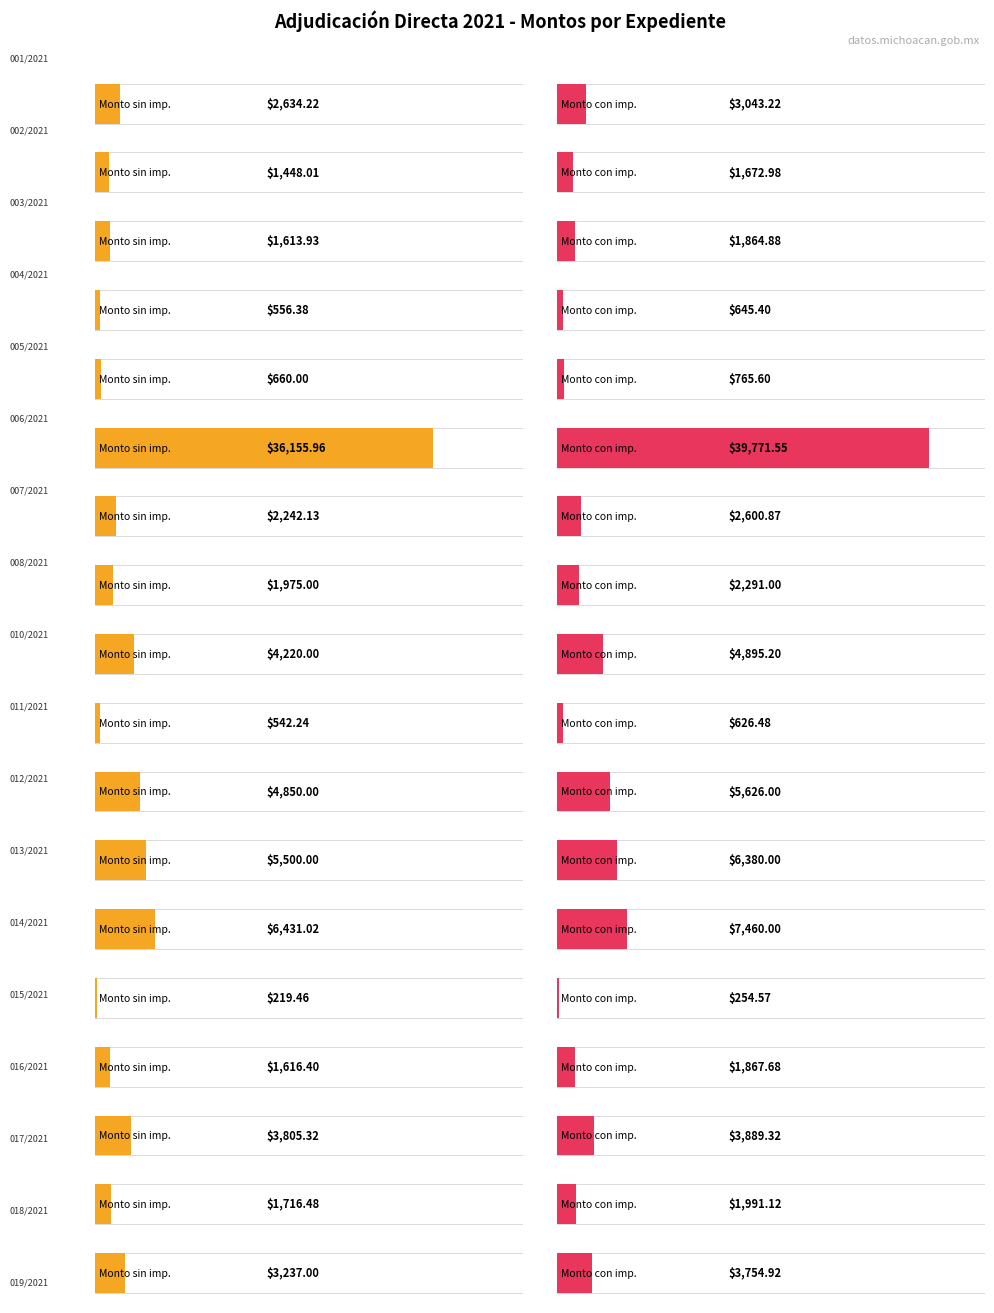

Reading left to right, transcribe all the data shown in this chart.

Monto sin impuestos: 2634.2	1448.0	1613.9	556.4	660.0	36156.0	2242.1	1975.0	4220.0	542.2	4850.0	5500.0	6431.0	219.5	1616.4	3805.3	1716.5	3237.0
Monto con impuestos: 3043.2	1673.0	1864.9	645.4	765.6	39771.6	2600.9	2291.0	4895.2	626.5	5626.0	6380.0	7460.0	254.6	1867.7	3889.3	1991.1	3754.9